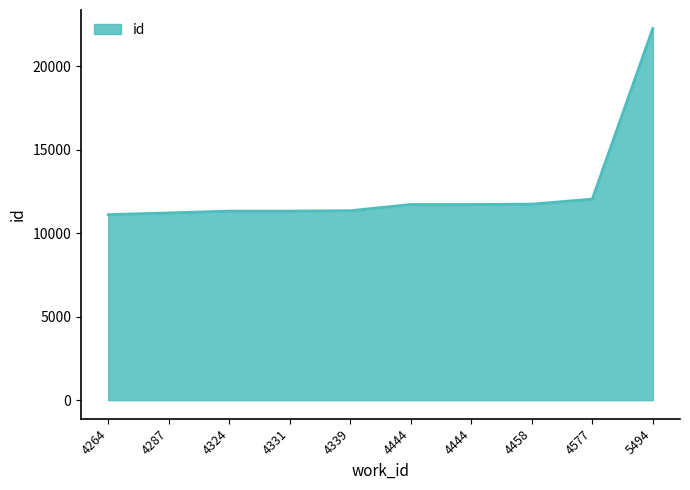

What is the change in value from 4324 to 4339?

+24